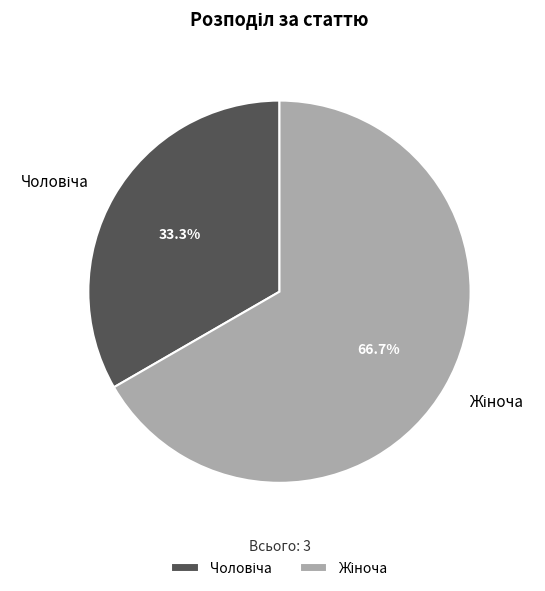

Is there any slice that represents more than half of the pie?

Yes